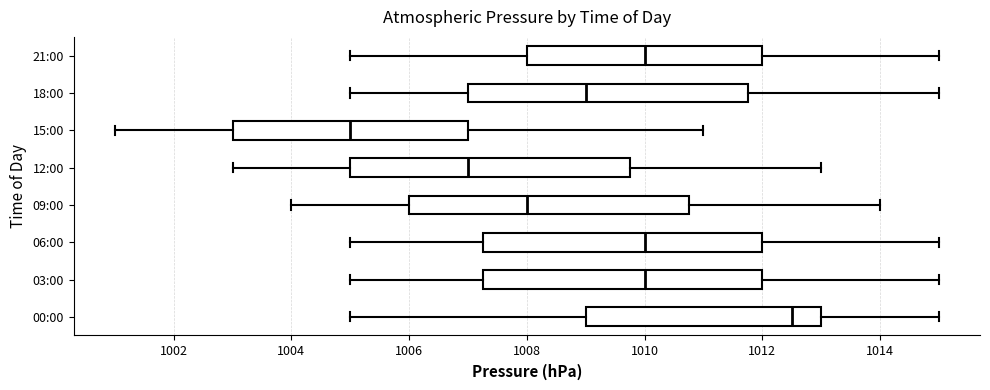

Which box's median line is the furthest to the right?

00:00